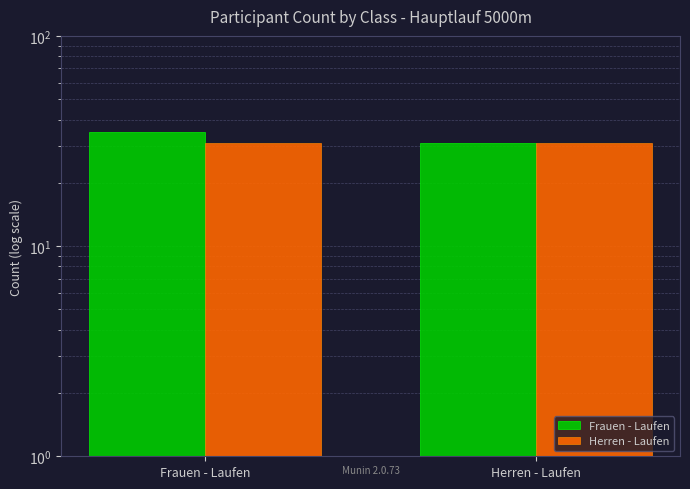

Which series has the largest total across all categories?

Frauen - Laufen